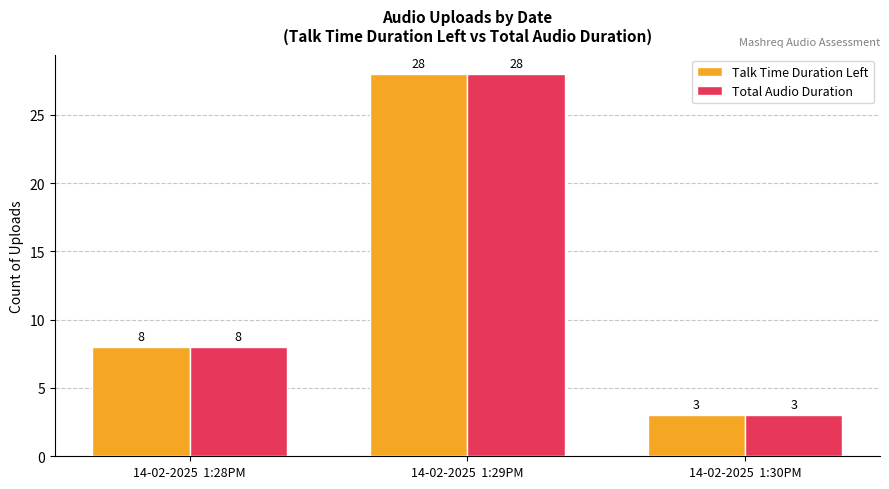

At how many categories does at least one series exceed 4?

2